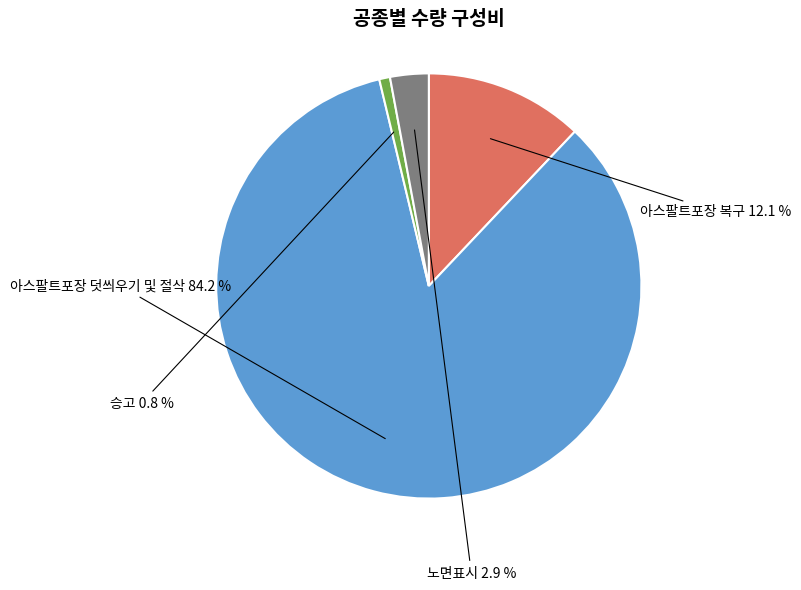

Does any single category account for the majority?

Yes